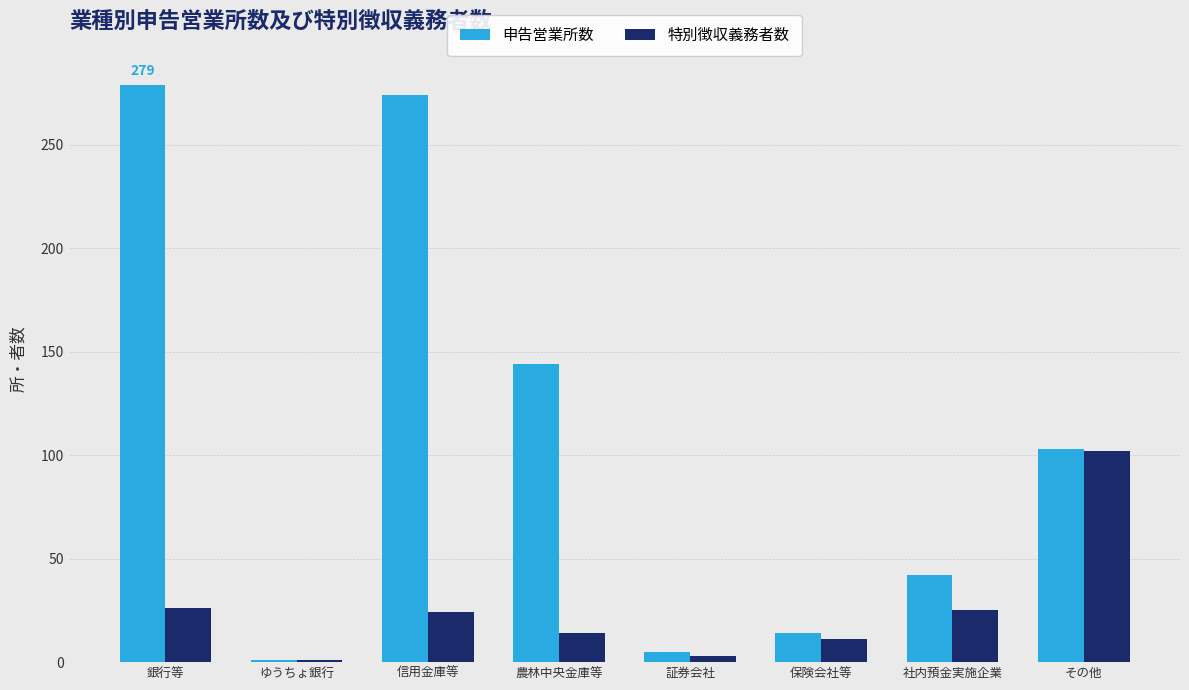

What is the difference between the maximum and minimum values in the 申告営業所数 series?

278